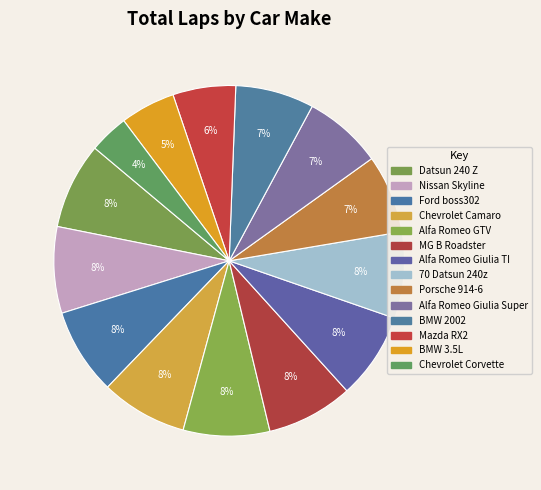

Rank the categories by value from highest to lowest.

Datsun 240 Z, Nissan Skyline, Ford boss302, Chevrolet Camaro, Alfa Romeo GTV, MG B Roadster, Alfa Romeo Giulia TI, 70 Datsun 240z, Porsche 914-6, Alfa Romeo Giulia Super, BMW 2002, Mazda RX2, BMW 3.5L, Chevrolet Corvette